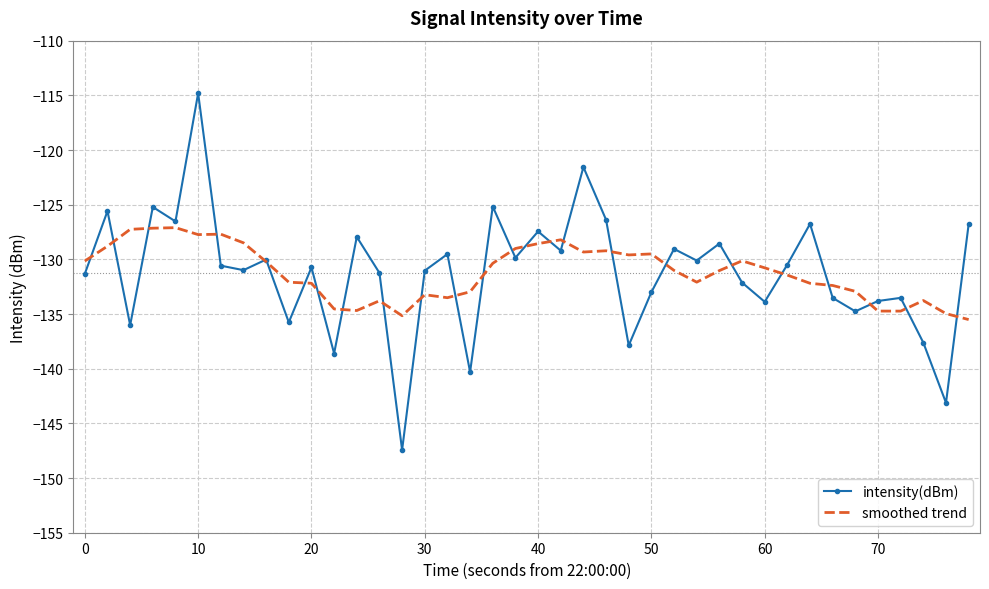

Rank the series by their maximum value, from highest to lowest.

intensity(dBm), smoothed trend